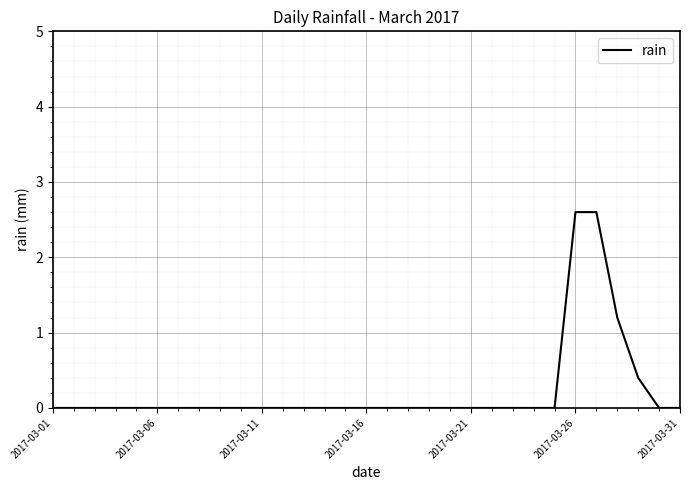

What is the greatest value displayed?

2.6